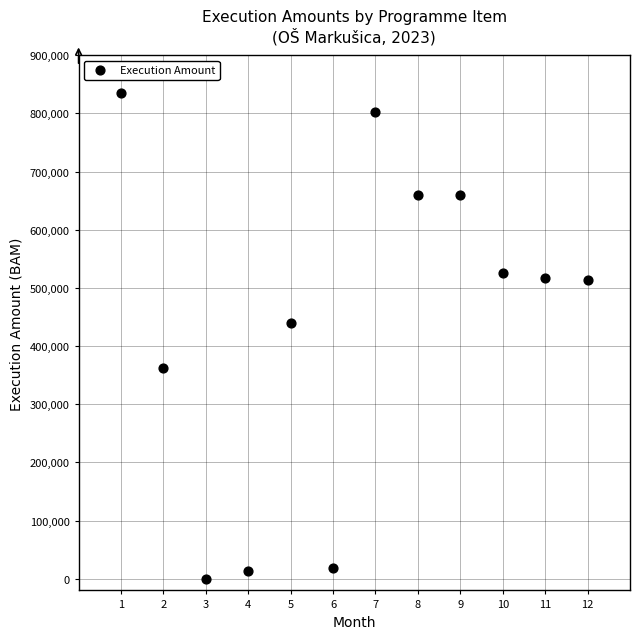

What is the range of Y values (max minus min)?

835336.2